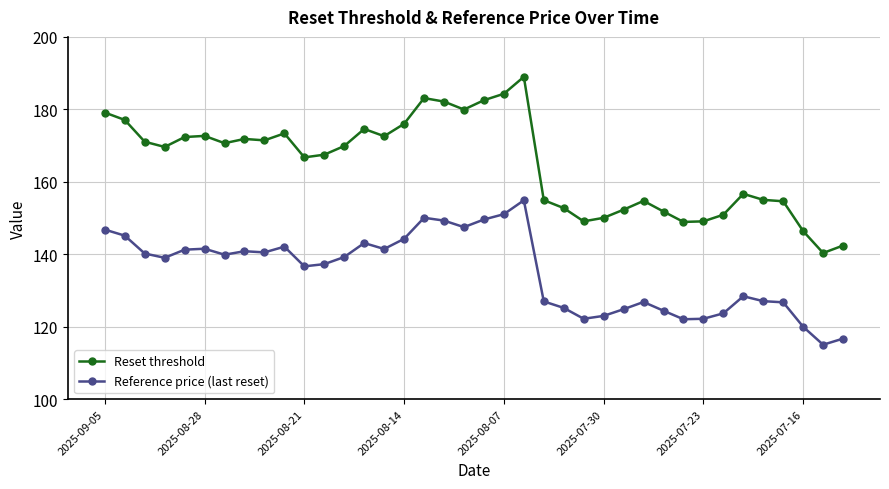

True or false: Reference price (last reset) has more than 1 interior local peaks.

True